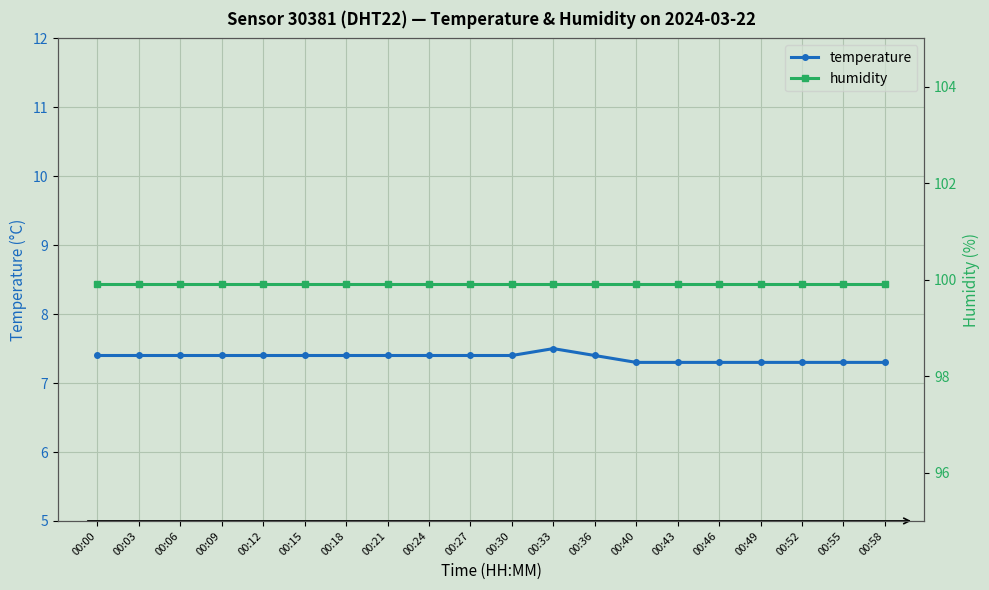

What is the total value across all series at 00:40?

107.2